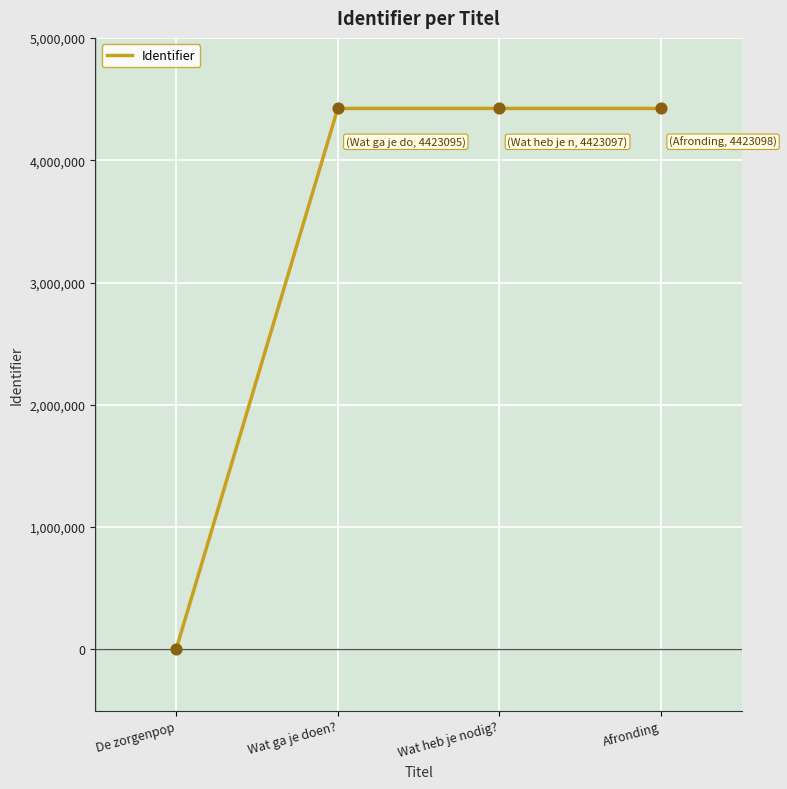

Between De zorgenpop and Wat ga je doen?, which is larger?

Wat ga je doen?